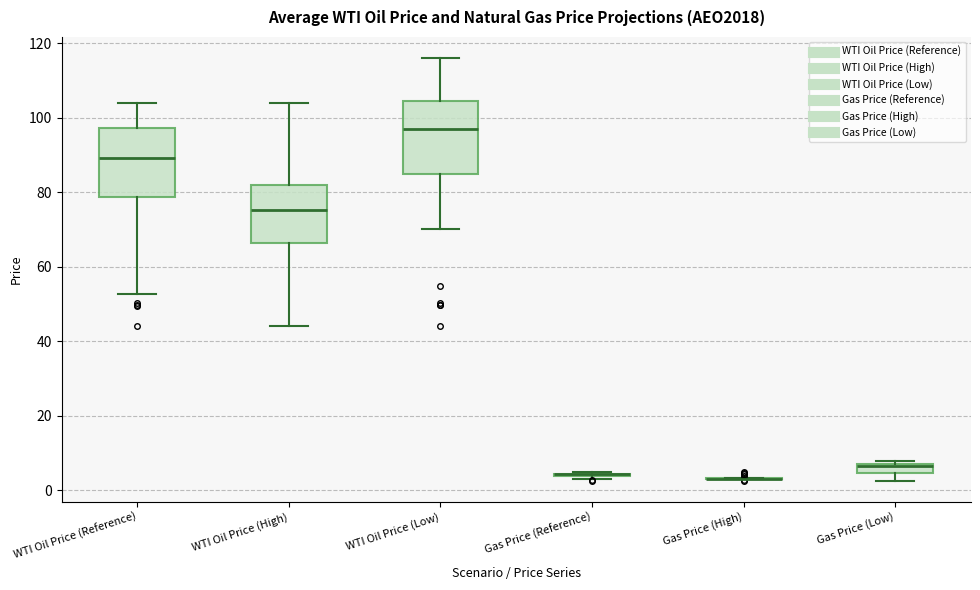

Where is the upper edge of the box for WTI Oil Price (Reference) on the y-axis? The values are not printed on the chart, so give them approximately, as read against the axis.

98